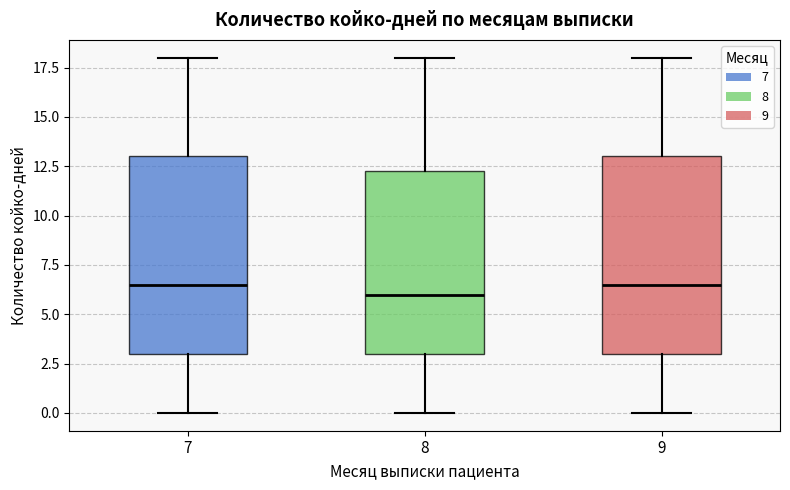

Reading left to right, transcribe this box plot: for each box, give where its median line is, the range the box spans, and where its two whiskers end, as read against the y-axis. The values are not printed on the chart, so give them approximately, as read against the axis.

7: median 6.5, box 3.0 to 13.0, whiskers 0.0 to 18.0
8: median 6.0, box 3.0 to 12.5, whiskers 0.0 to 18.0
9: median 6.5, box 3.0 to 13.0, whiskers 0.0 to 18.0